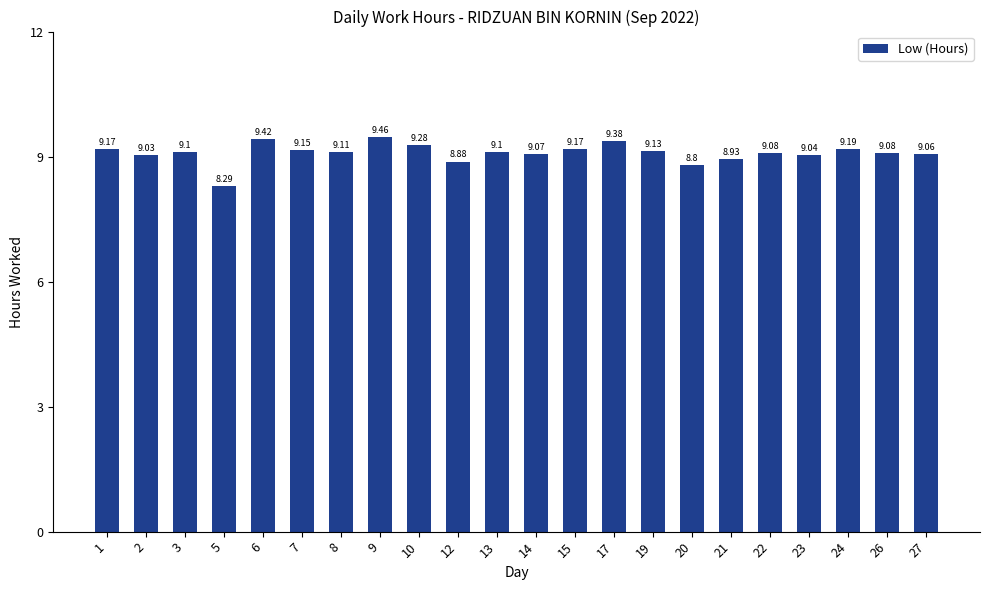

Where does the data first go above 9?

1